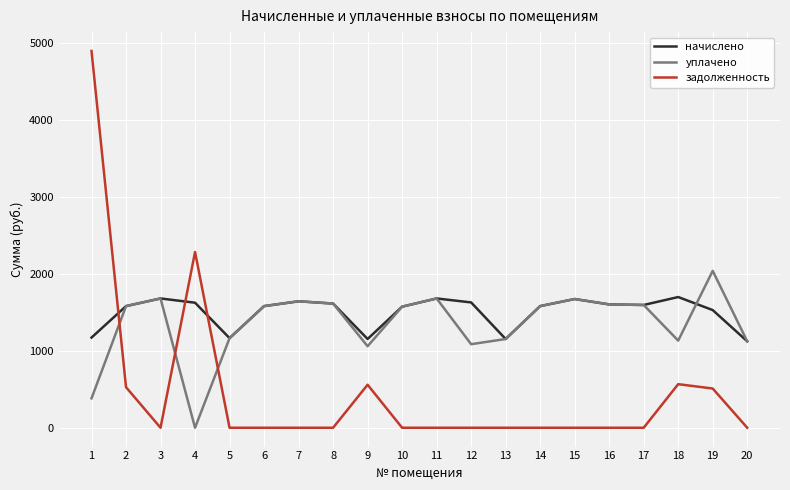

Which series has the largest range (max minus min)?

задолженность